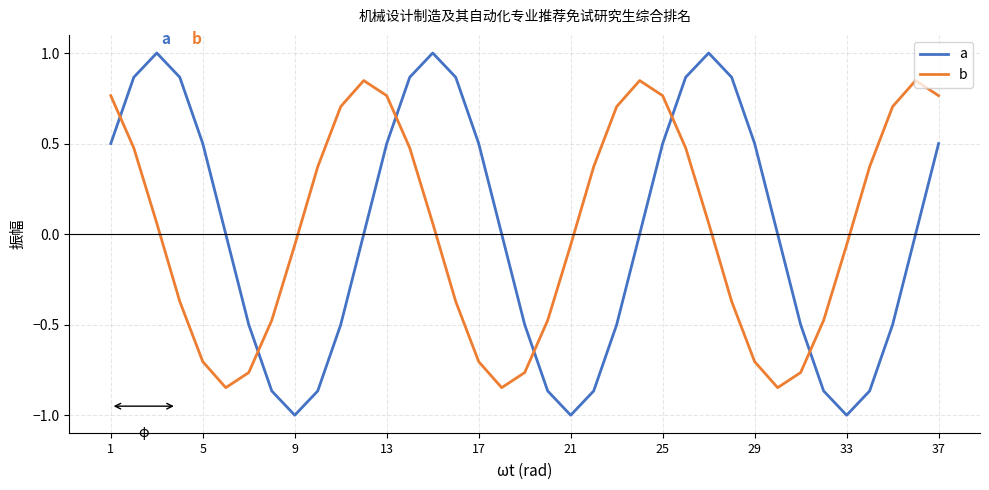

Which series has the widest spread of values?

a